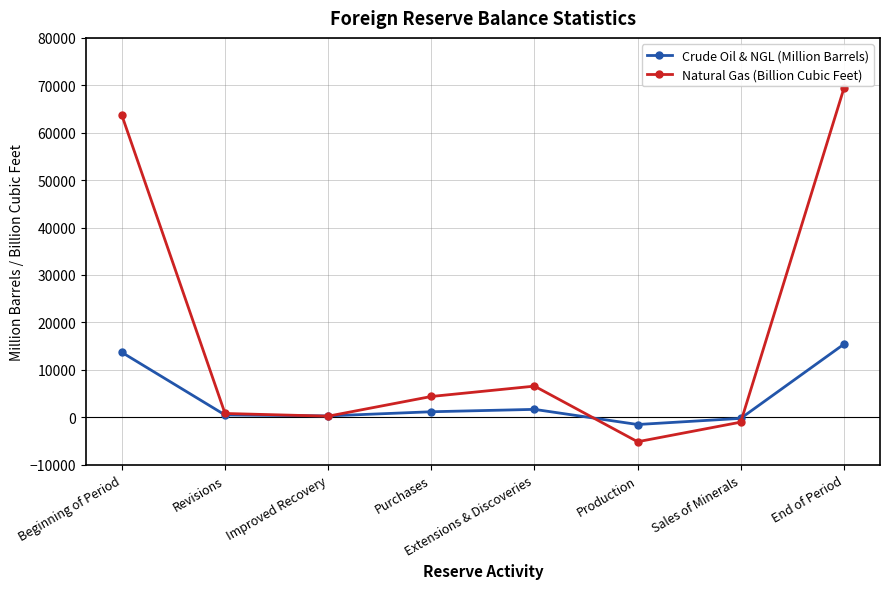

What is the label of the 6th point from the right?

Improved Recovery